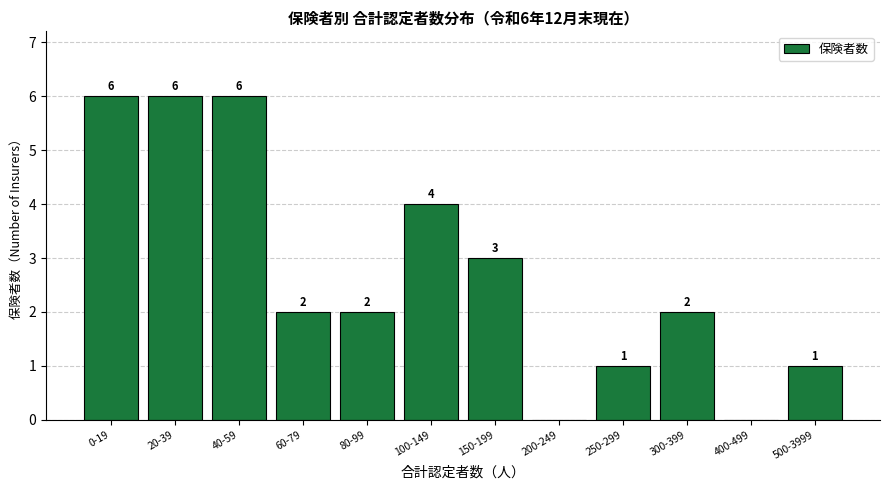

Reading right to left, extract all data points from this chart.

500-3999=1	400-499=0	300-399=2	250-299=1	200-249=0	150-199=3	100-149=4	80-99=2	60-79=2	40-59=6	20-39=6	0-19=6